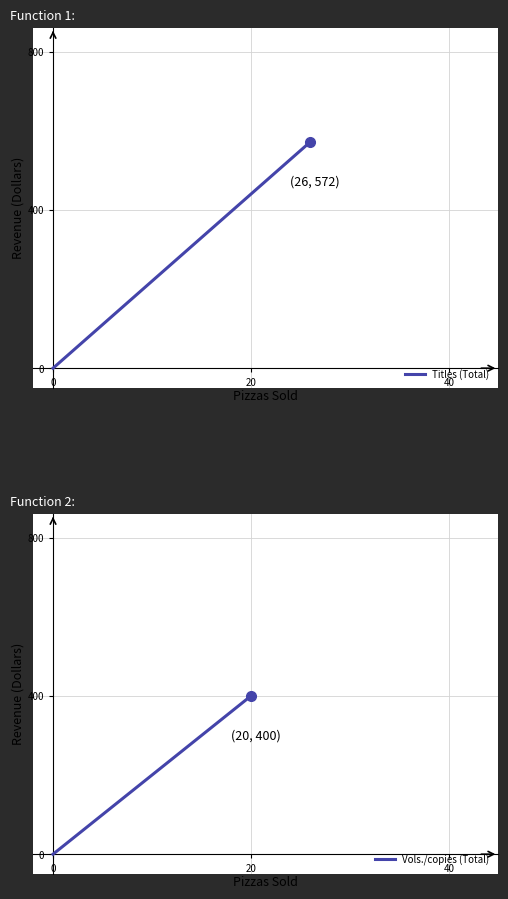

How many lines are shown in the chart?

2